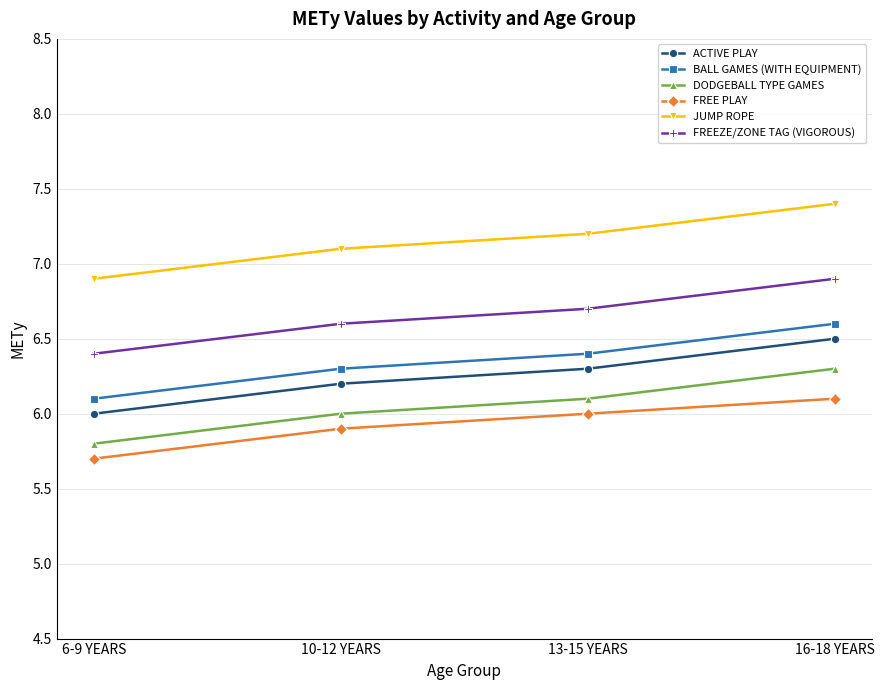

What is the difference between the highest and lowest values at 6-9 YEARS?

1.2